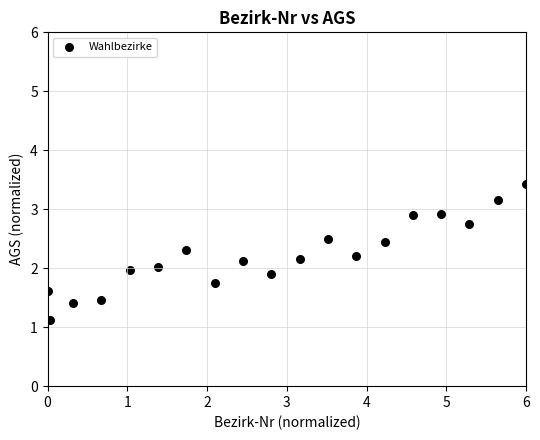

What is the range of Y values (max minus min)?

2.3